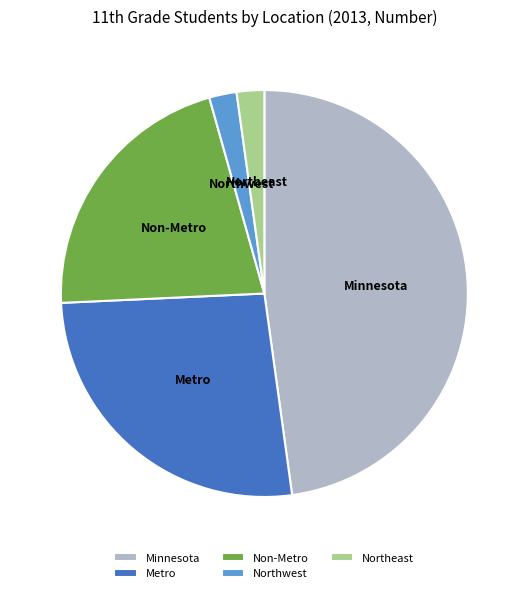

Is the sum of Metro and Minnesota greater than half?

Yes